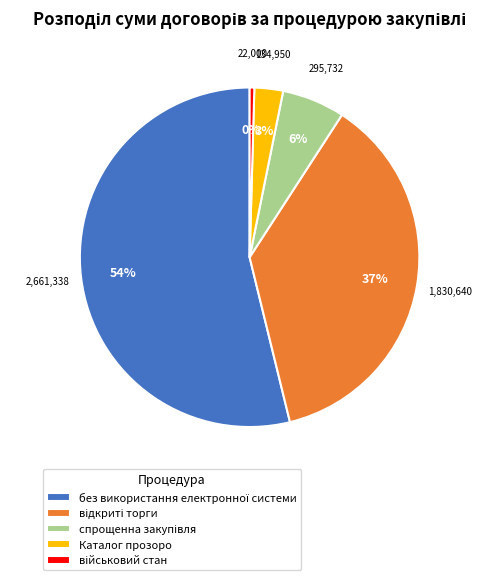

Is there any slice that represents more than half of the pie?

Yes